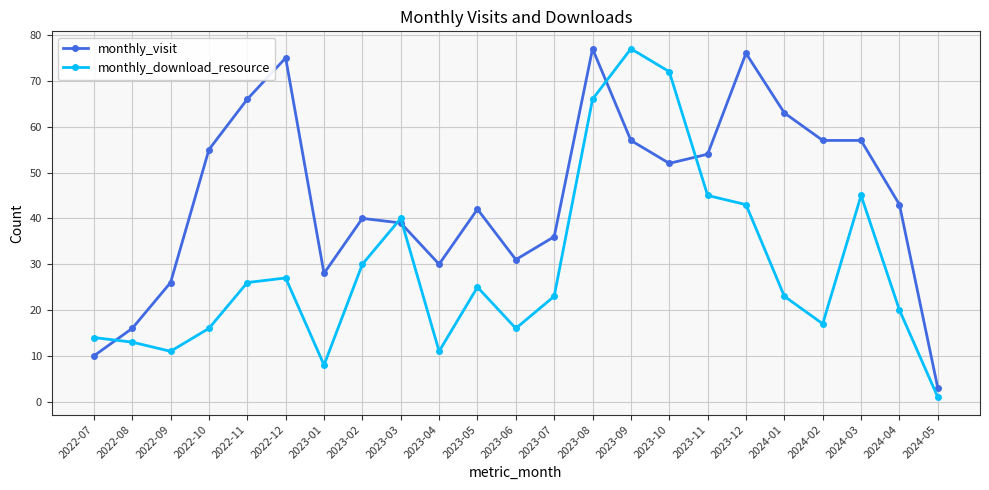

True or false: monthly_visit has more than 2 points higher than both neighbors.

True